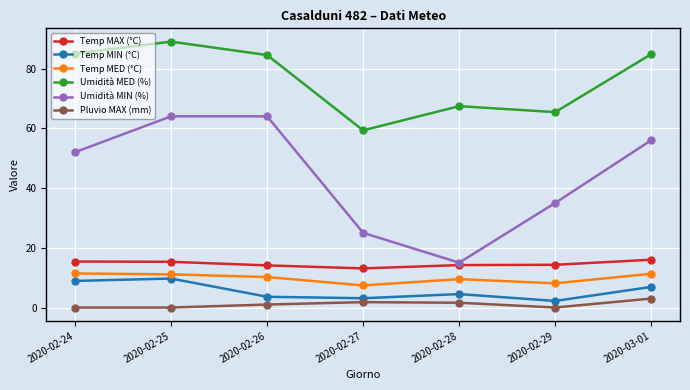

What is the total value across all series at 2020-03-01?

178.0